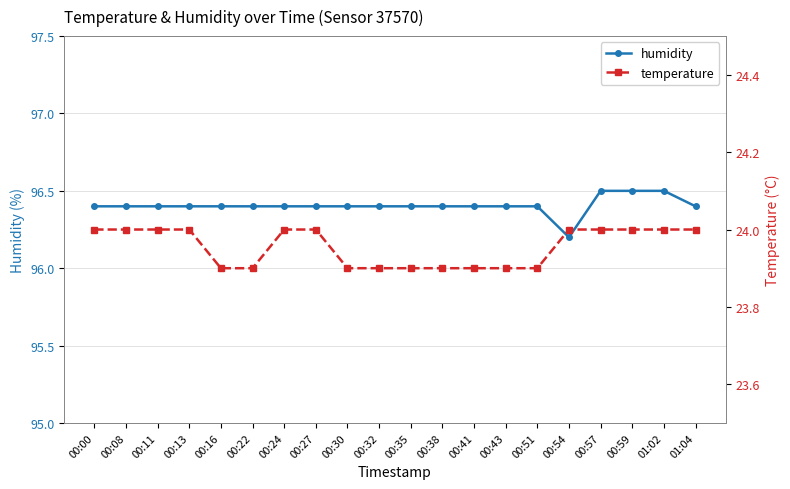

What is the difference between the maximum and minimum values in the humidity series?

0.3